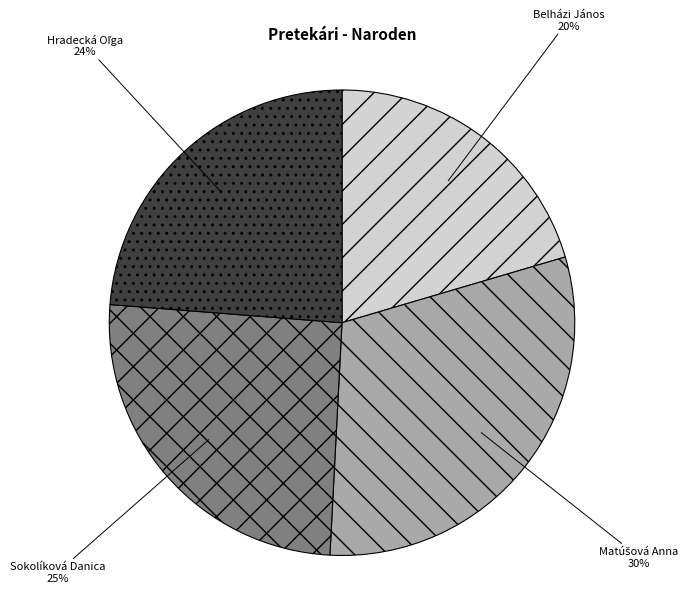

Which category has the smallest portion of the pie?

Belházi János